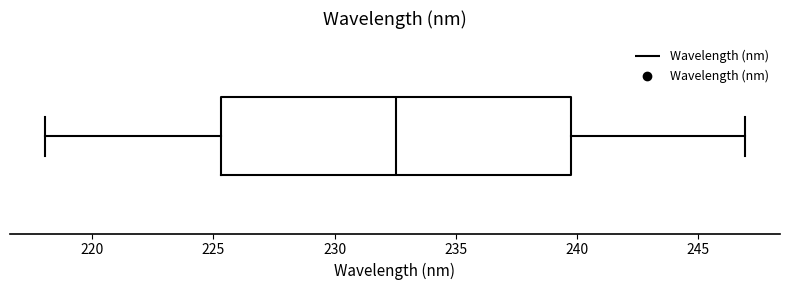

Where does the left whisker of the box end on the x-axis? The values are not printed on the chart, so give them approximately, as read against the axis.

218.0